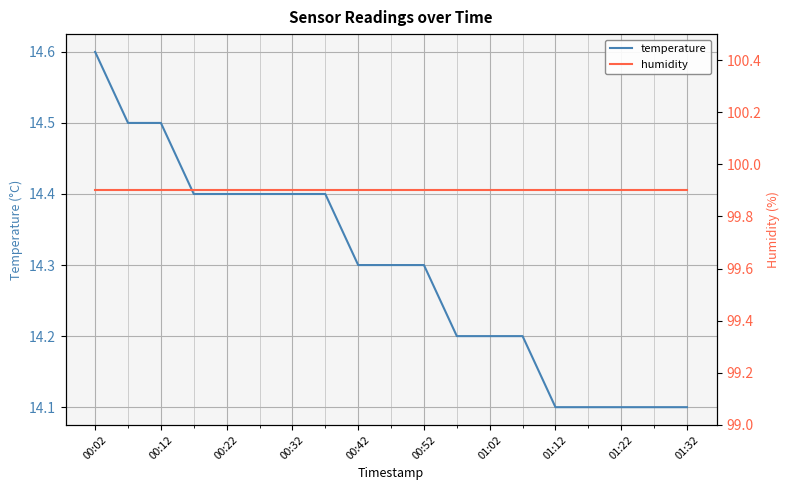

What is the difference between the maximum and second lowest values in the temperature series?

0.5